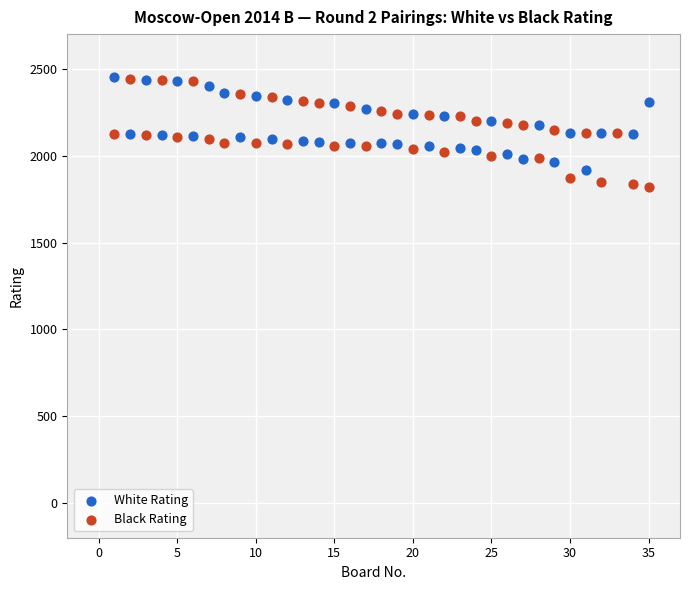

Which series has the widest spread of Y values?

Black Rating